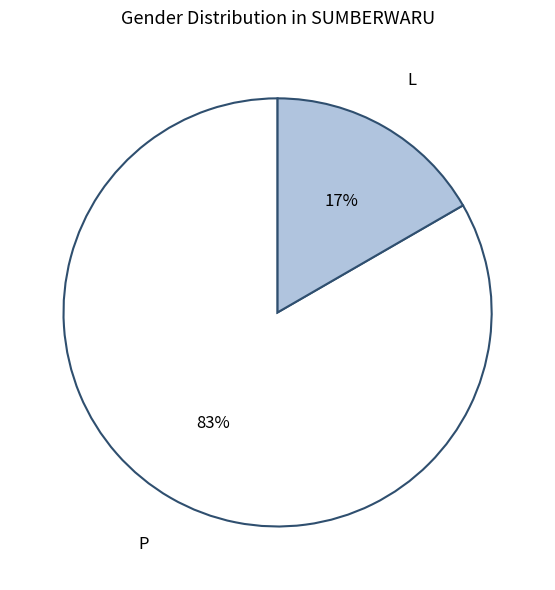

The L slice represents 22% of the pie. True or false?

False